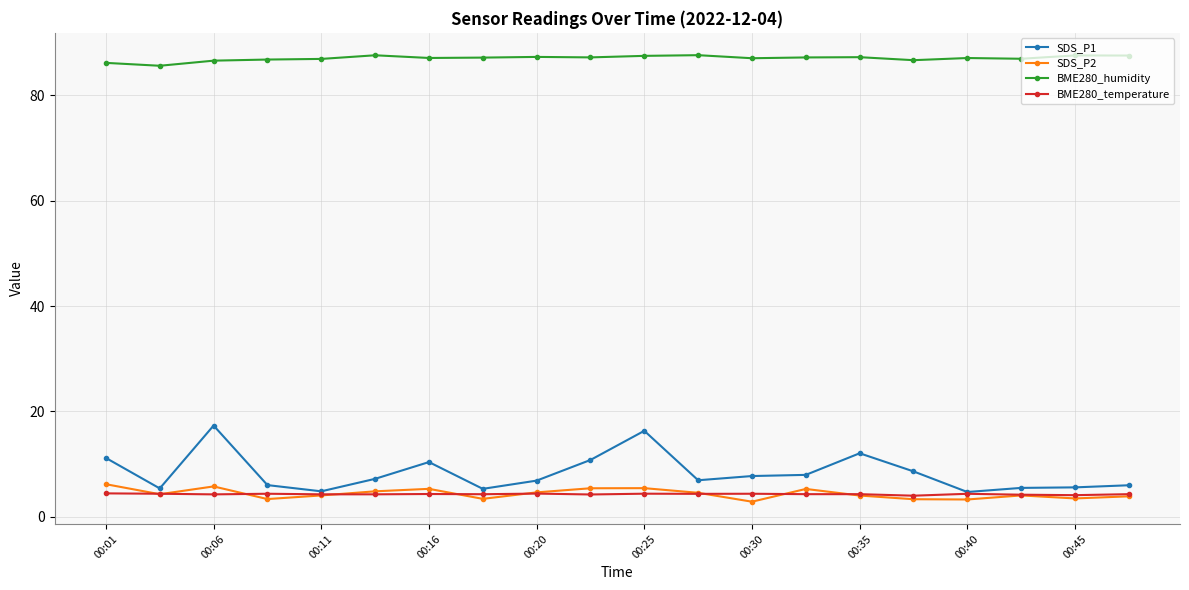

What is the value of the SDS_P2 point at the 18th from the left?

4.1